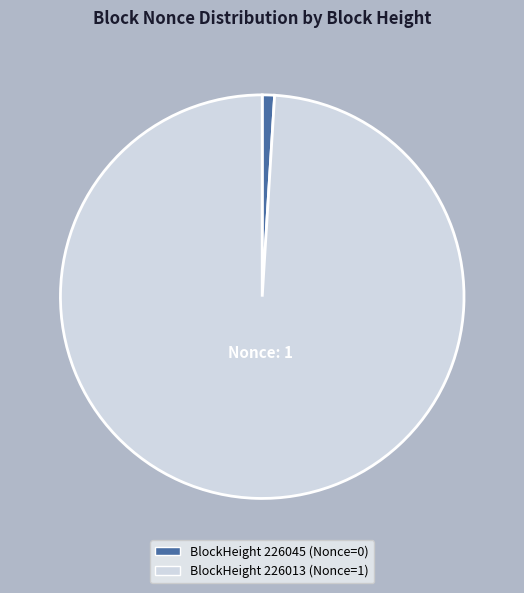

Is there a majority slice in this chart?

Yes